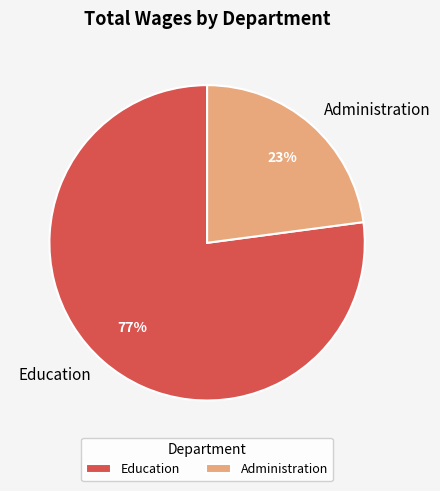

Do Education and Administration together represent more than half of the pie?

Yes